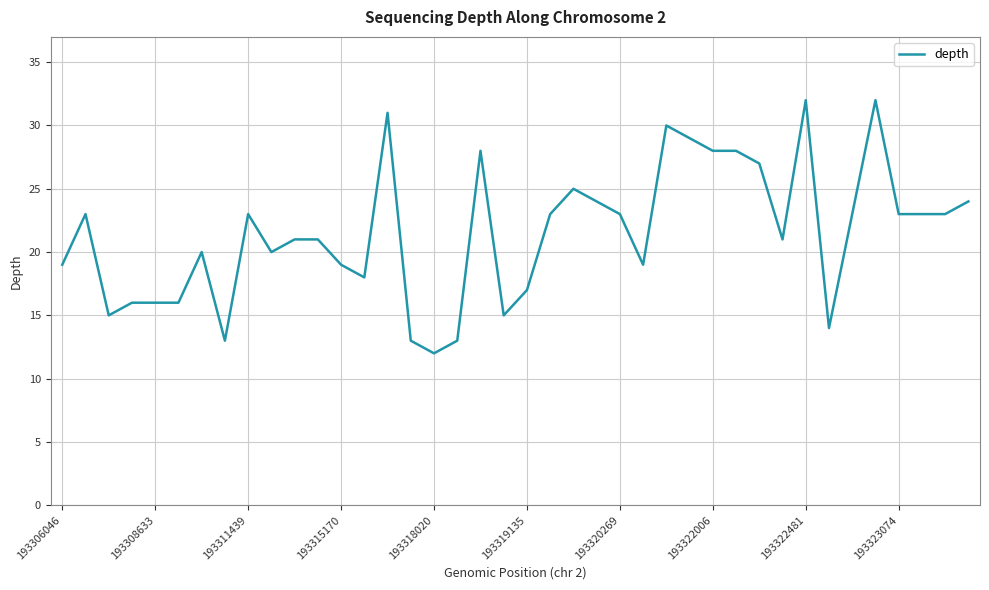

What is the maximum value shown in the chart?

32